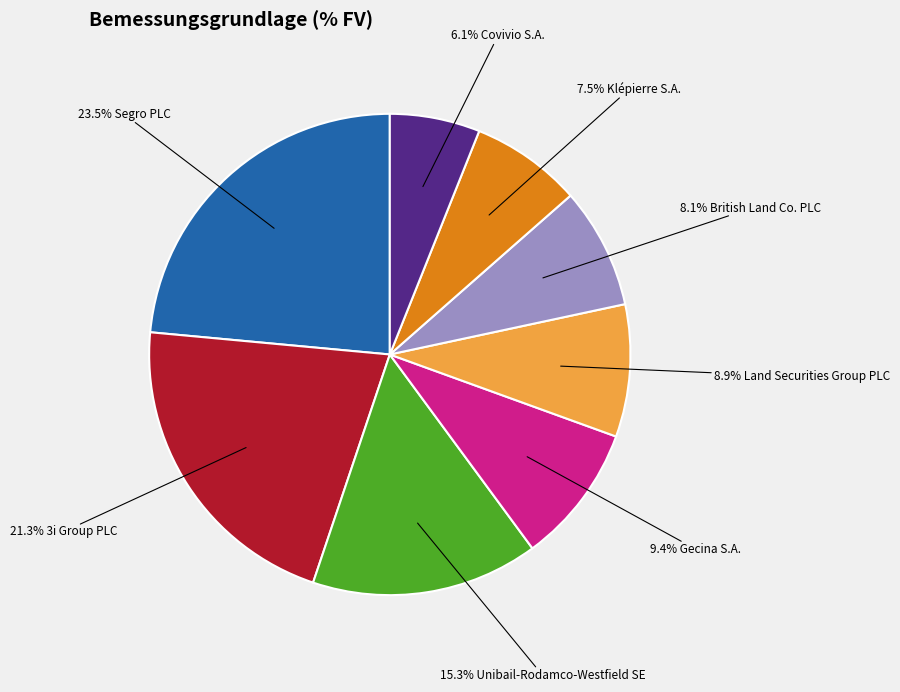

Is there a majority slice in this chart?

No